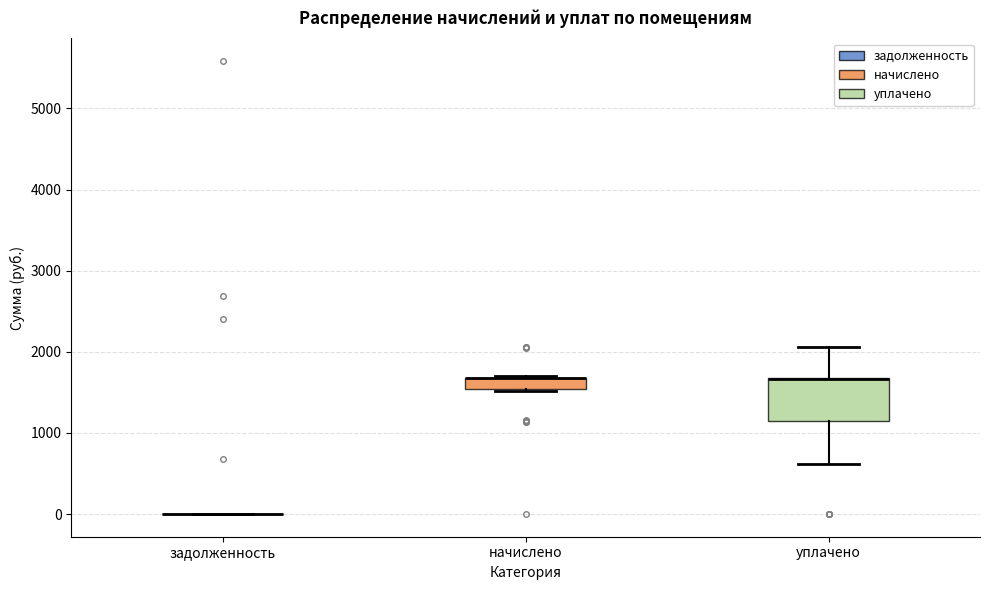

Comparing the boxes themselves (not the whiskers), which one is the tallest?

уплачено